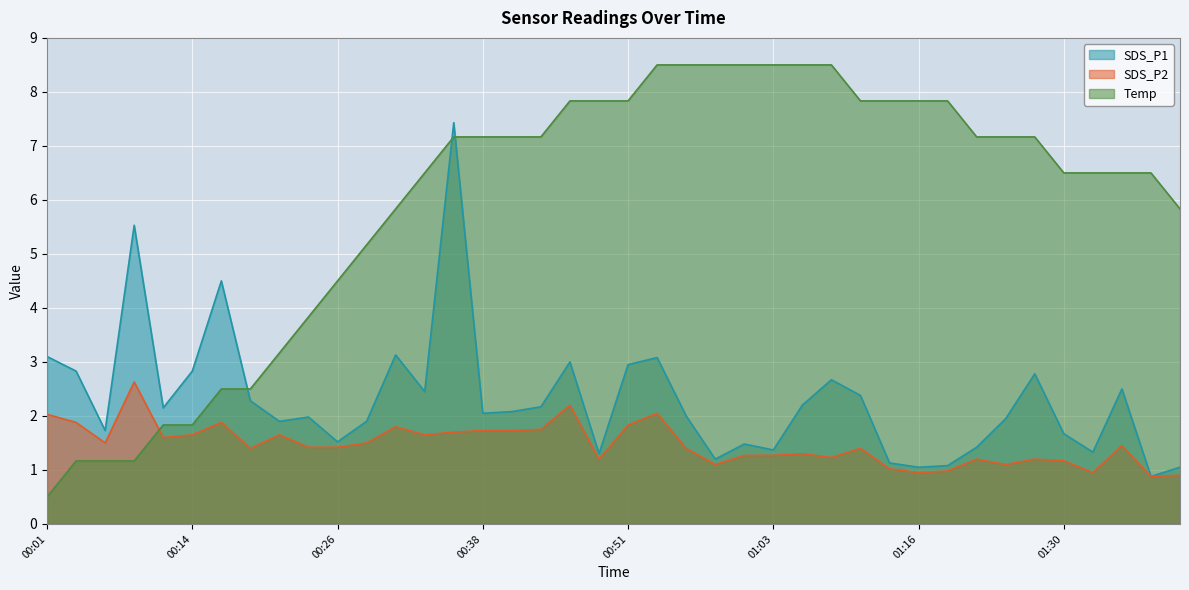

Is it true that Temp equals 0.4 at 00:04?

False